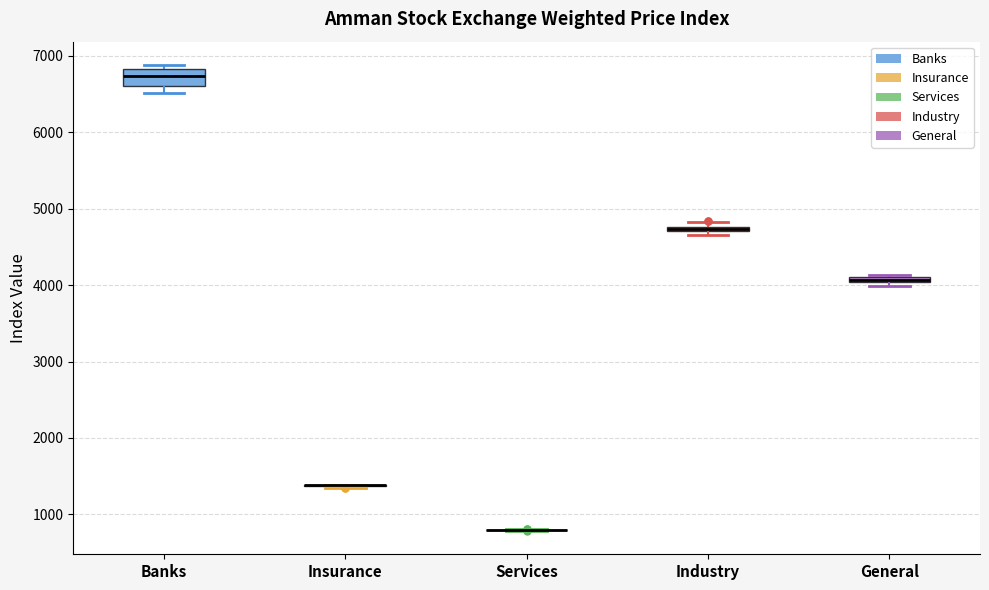

Comparing the boxes themselves (not the whiskers), which one is the tallest?

Banks